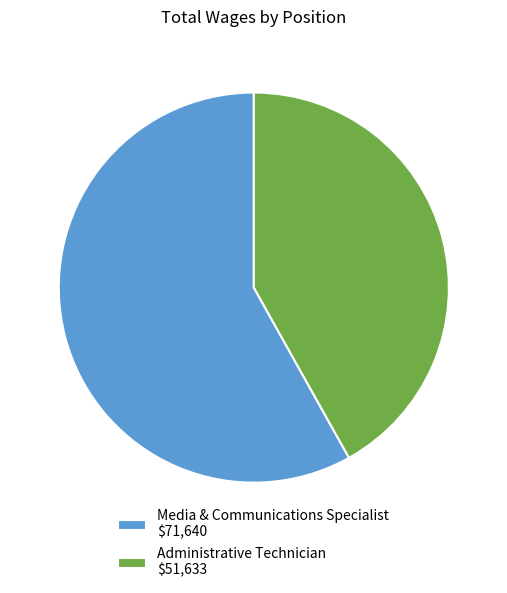

Does Media & Communications Specialist $71,640 account for over 50% of the chart?

Yes